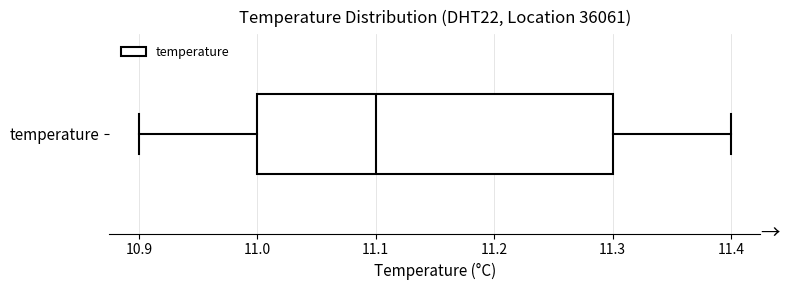

Where is the left edge of the box for temperature on the x-axis? The values are not printed on the chart, so give them approximately, as read against the axis.

11.0